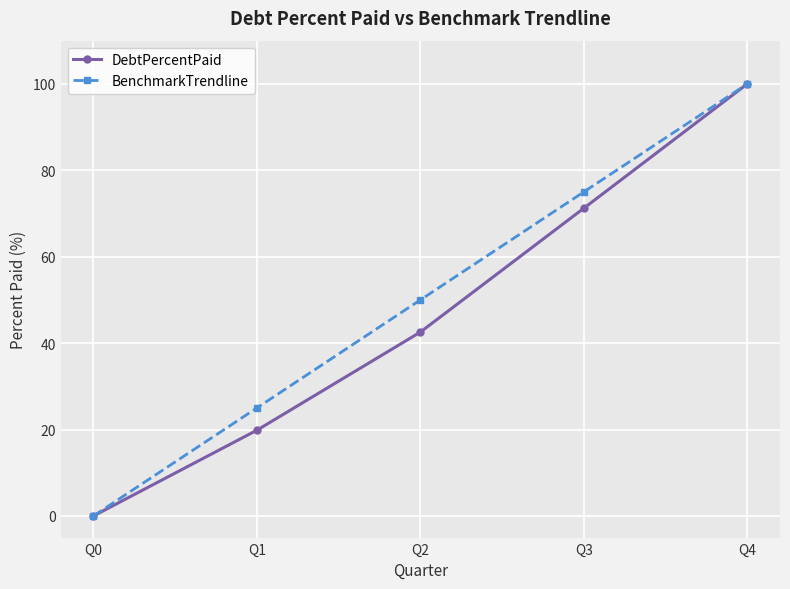

Between Q2 and Q4, which series saw the biggest shift?

DebtPercentPaid